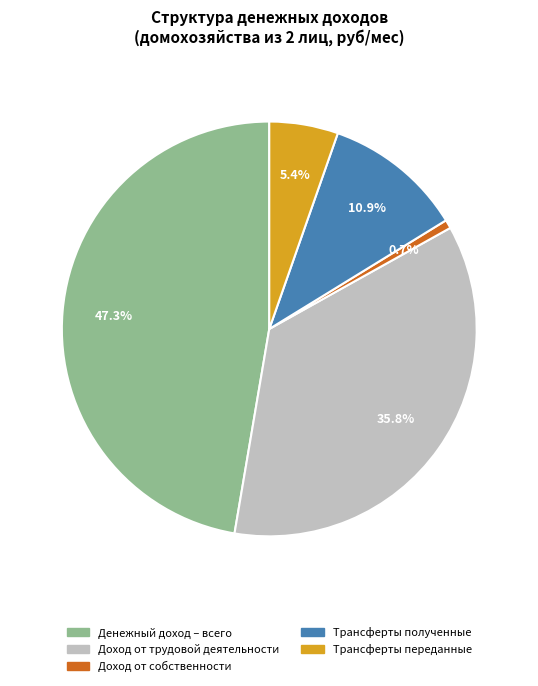

To the nearest percent, what is the combined percentage of Трансферты полученные and Доход от собственности?

12%